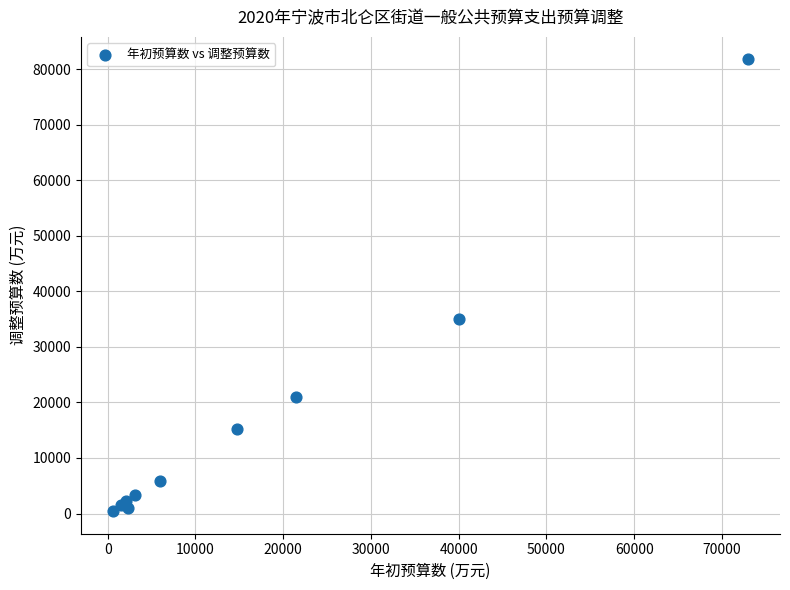

What Y value in the scatter plot is closest to 41094?

34995.9